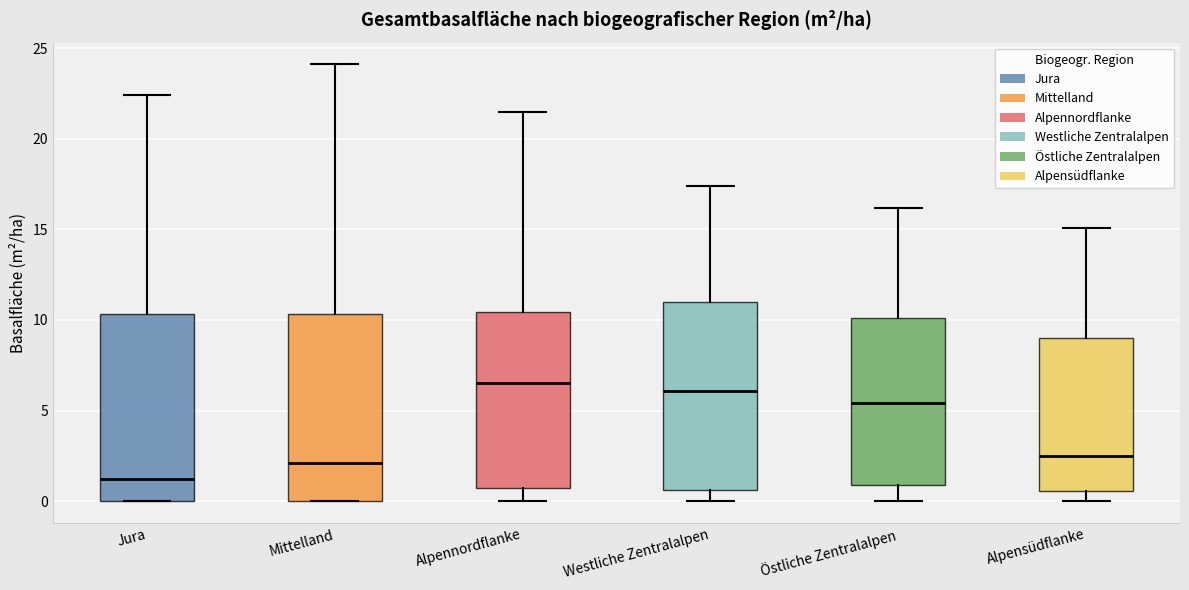

Reading left to right, read every box against the y-axis: the position of its median line, the range the box covers, and the ends of its whiskers. The values are not printed on the chart, so give them approximately, as read against the axis.

Jura: median 1.0, box 0.0 to 10.5, whiskers 0.0 to 22.5
Mittelland: median 2.0, box 0.0 to 10.5, whiskers 0.0 to 24.0
Alpennordflanke: median 6.5, box 1.0 to 10.5, whiskers 0.0 to 21.5
Westliche Zentralalpen: median 6.0, box 0.5 to 11.0, whiskers 0.0 to 17.5
Östliche Zentralalpen: median 5.5, box 1.0 to 10.0, whiskers 0.0 to 16.0
Alpensüdflanke: median 2.5, box 0.5 to 9.0, whiskers 0.0 to 15.0